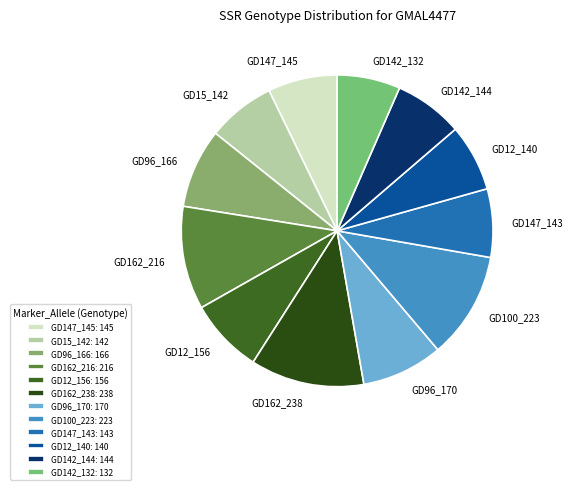

Do GD96_170 and GD162_216 together represent more than half of the pie?

No